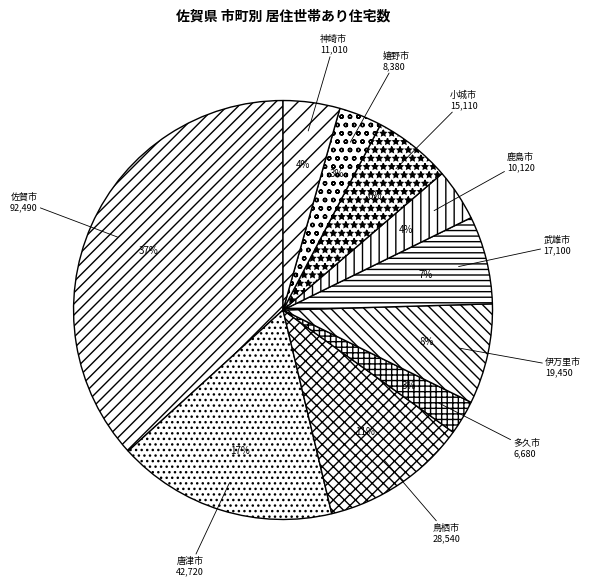

The 武雄市 slice represents 7% of the pie. True or false?

True